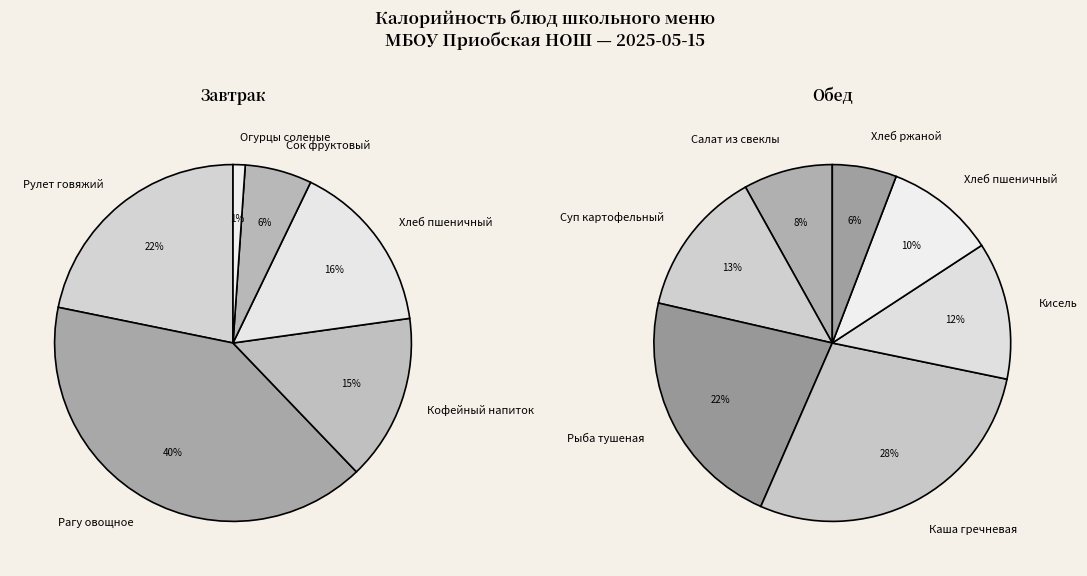

How many slices are in this pie chart?

13